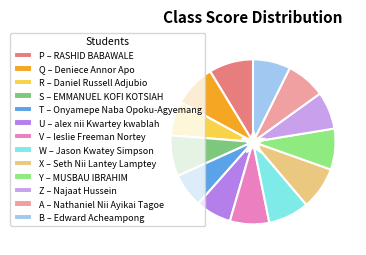

True or false: R accounts for 7% of the total.

True